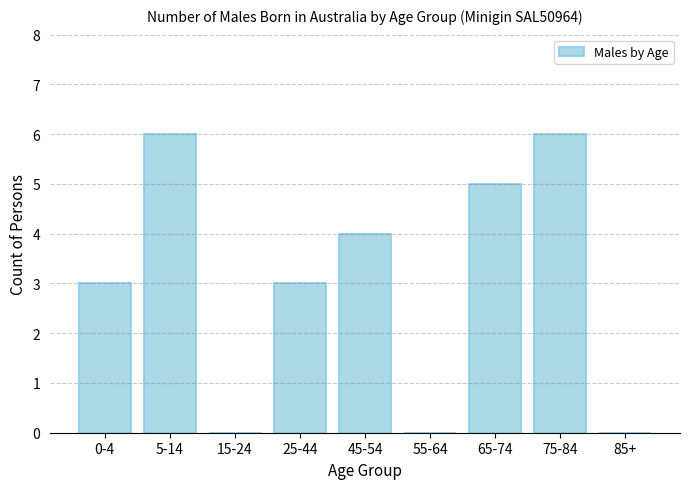

Reading left to right, what are all the values shown in this chart?

0-4=3	5-14=6	15-24=0	25-44=3	45-54=4	55-64=0	65-74=5	75-84=6	85+=0